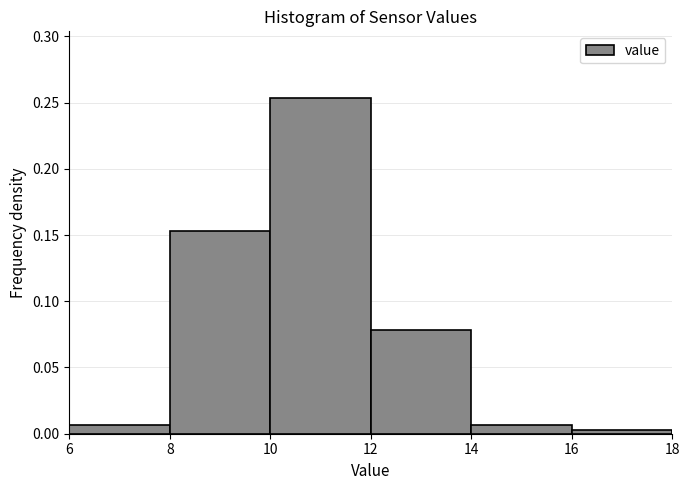

Which range on the x-axis has the tallest bar?

10 to 12